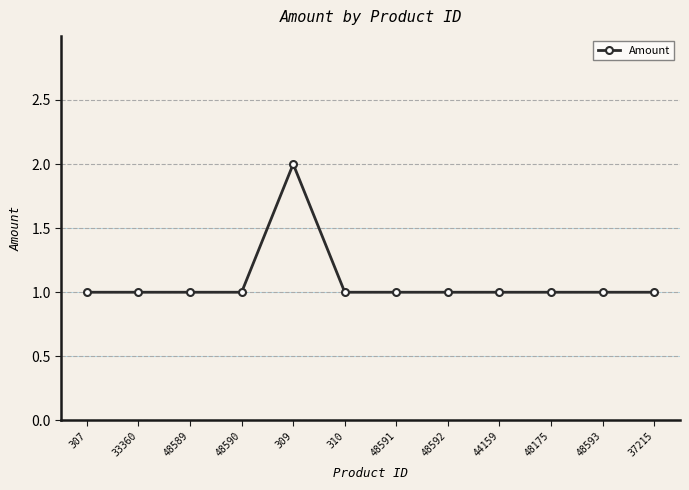

What is the ratio of the value at 44159 to the value at 307?

1.0